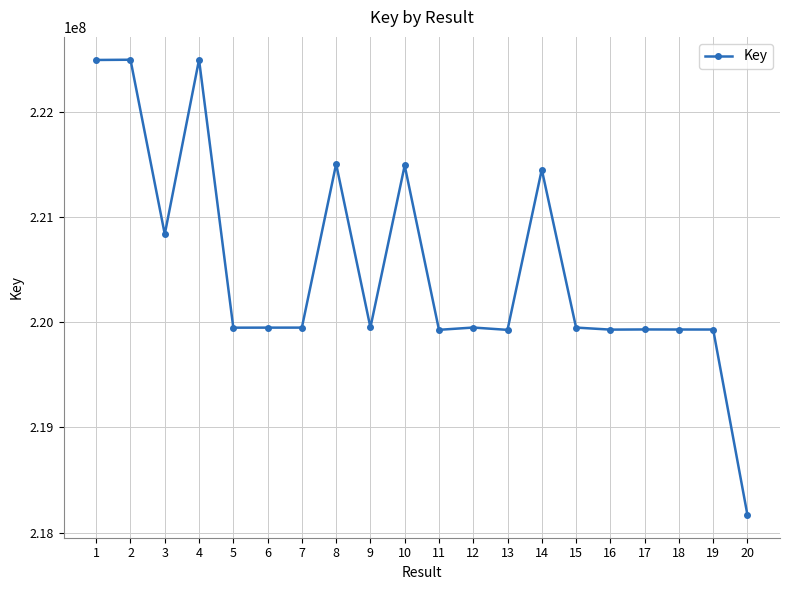

Does the chart display data point markers on the line(s)?

Yes